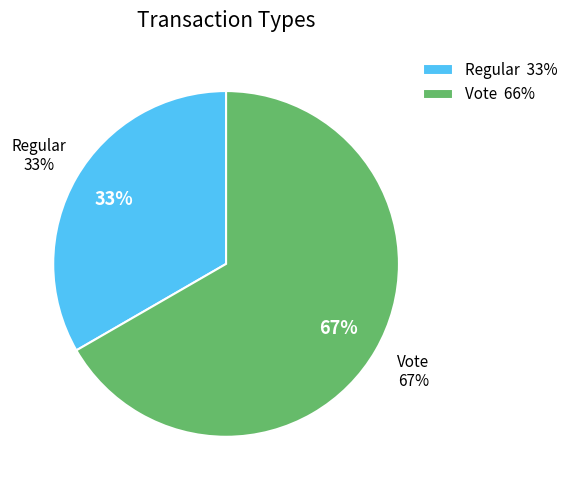

To the nearest percent, what is the difference between the largest and smallest slice percentages?

33%